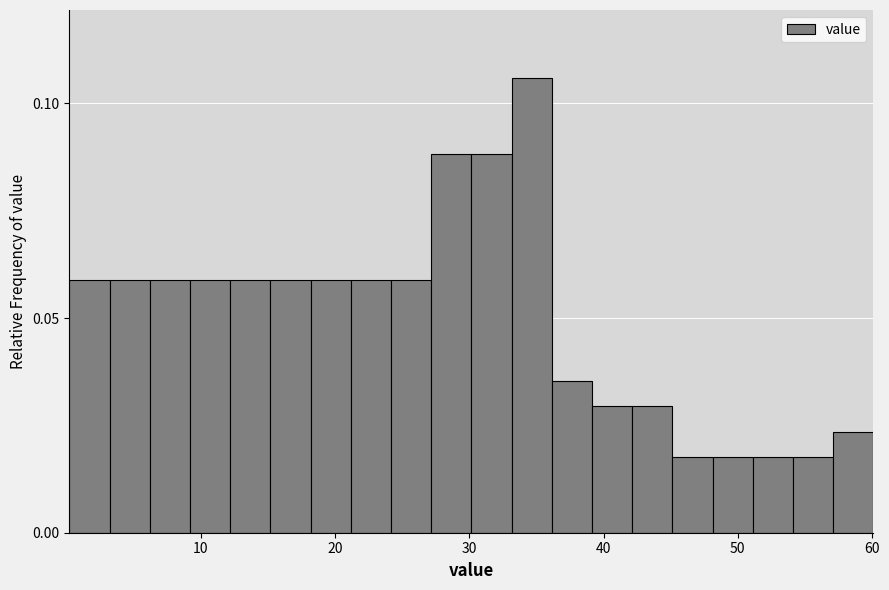

Around what value on the x-axis is the tallest bar? Give the approximate position of its centre, as read against the axis.

35